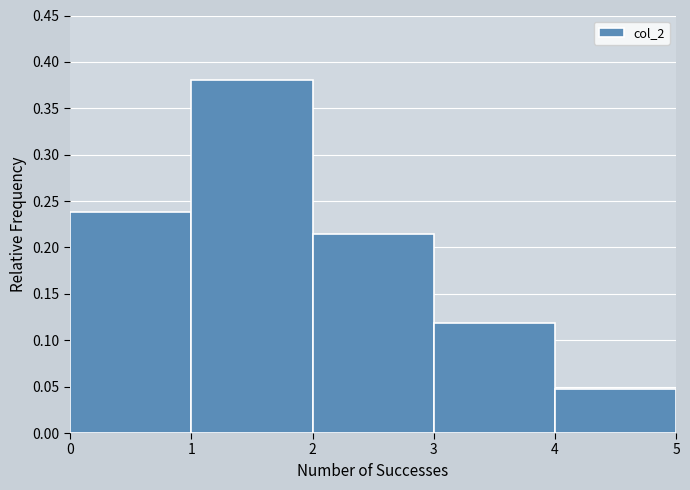

What is the height of the bar covering 3 to 4 on the x-axis? The values are not printed on the chart, so give them approximately, as read against the axis.

0.120